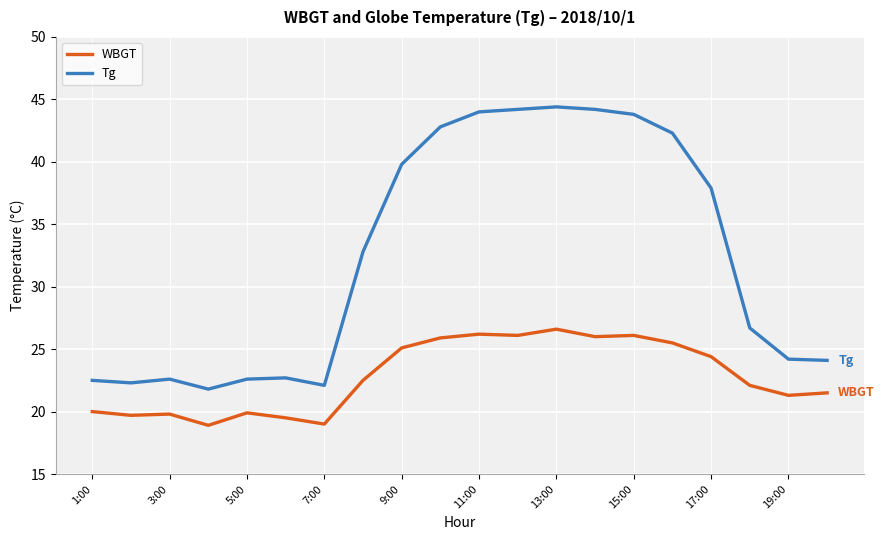

What is the difference between the maximum and minimum values in the Tg series?

22.6